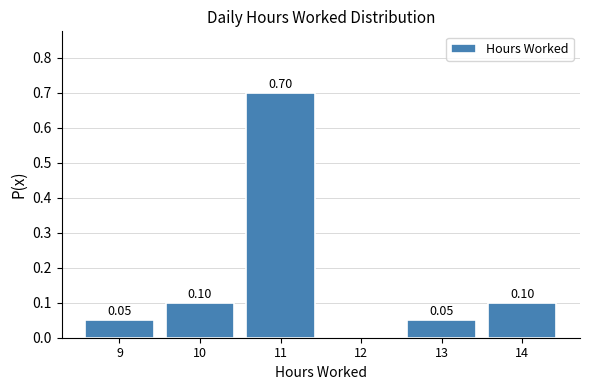

Which range on the x-axis has the tallest bar?

10.5 to 11.5